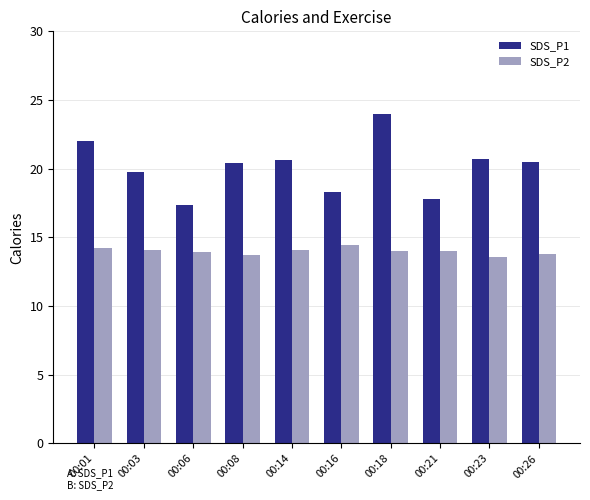

Does the chart contain stacked bars?

No